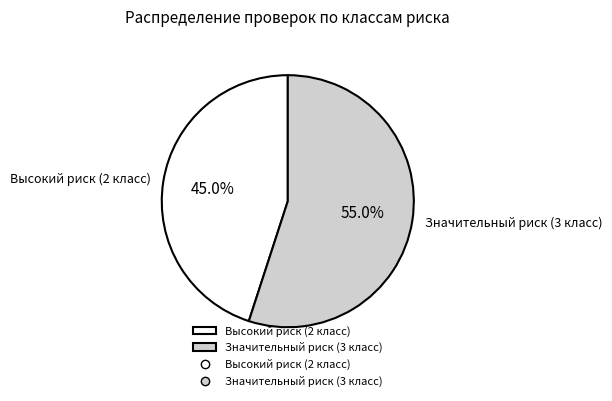

Which category has the biggest portion of the pie?

Значительный риск (3 класс)